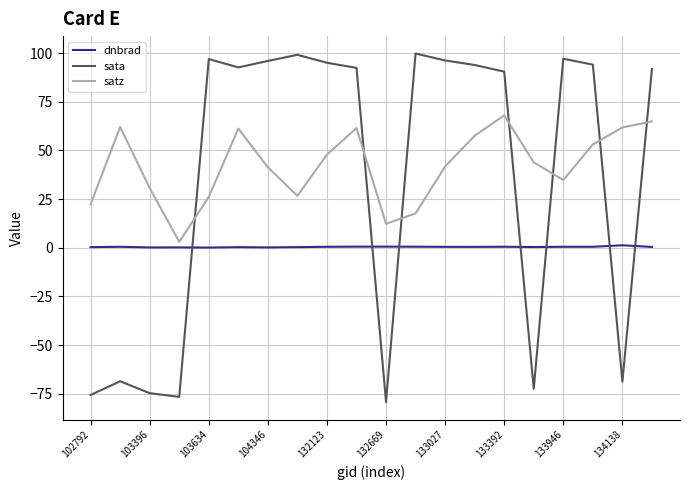

What is the difference between the maximum and minimum values in the dnbrad series?

1.2